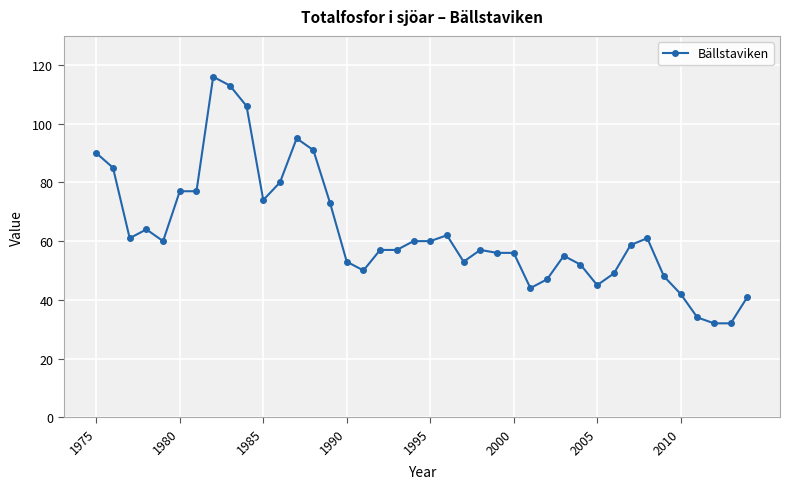

Reading left to right, extract all data points from this chart.

90.0	85.0	61.0	64.0	60.0	77.0	77.0	116.0	113.0	106.0	74.0	80.0	95.0	91.0	73.0	53.0	50.0	57.0	57.0	60.0	60.0	62.0	53.0	57.0	56.0	56.0	44.0	47.0	55.0	52.0	45.0	49.0	58.7	61.0	48.0	42.0	34.0	32.0	32.0	41.0